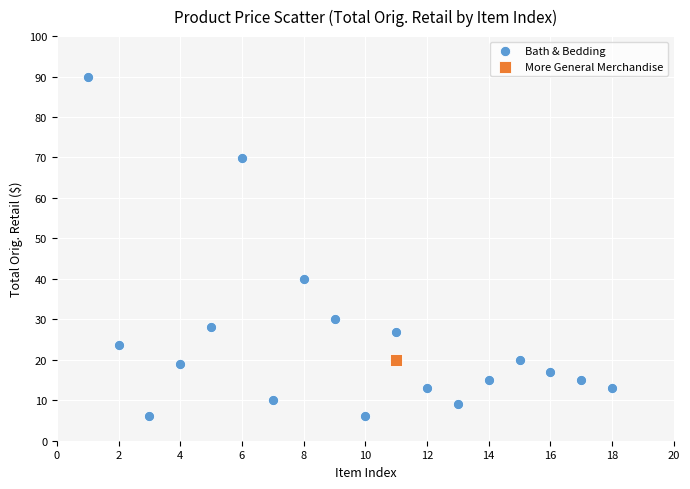

What are all the series names shown in the legend?

Bath & Bedding, More General Merchandise